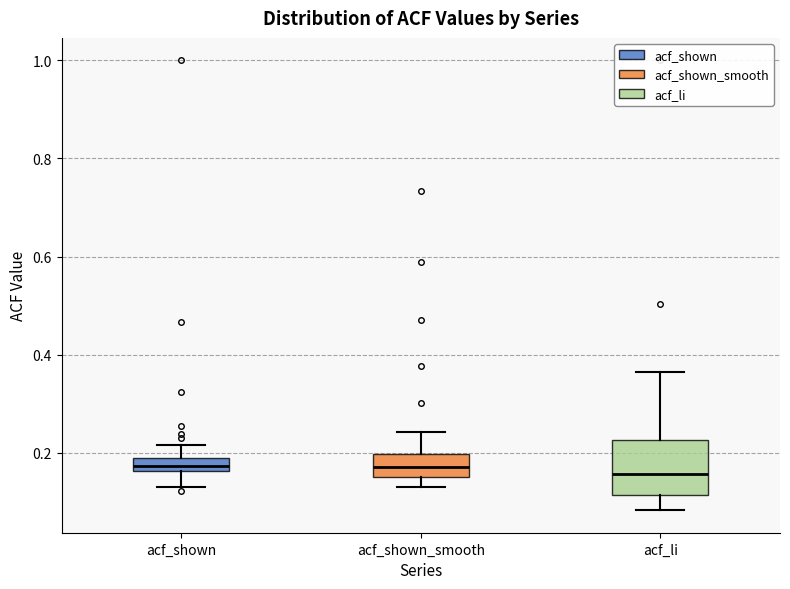

Where is the lower edge of the box for acf_shown on the y-axis? The values are not printed on the chart, so give them approximately, as read against the axis.

0.16